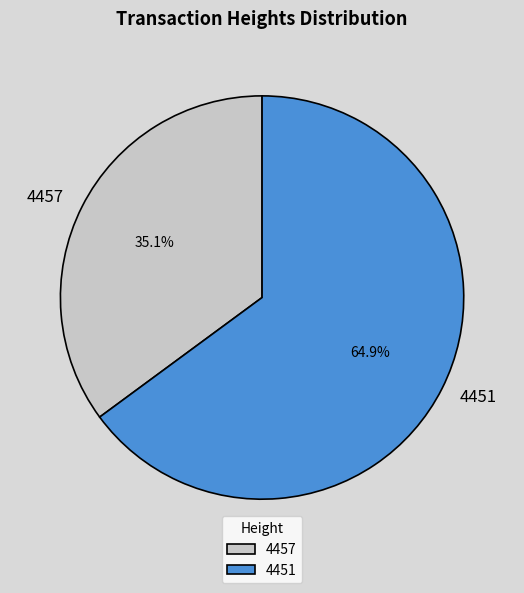

How many segments does this pie chart have?

2